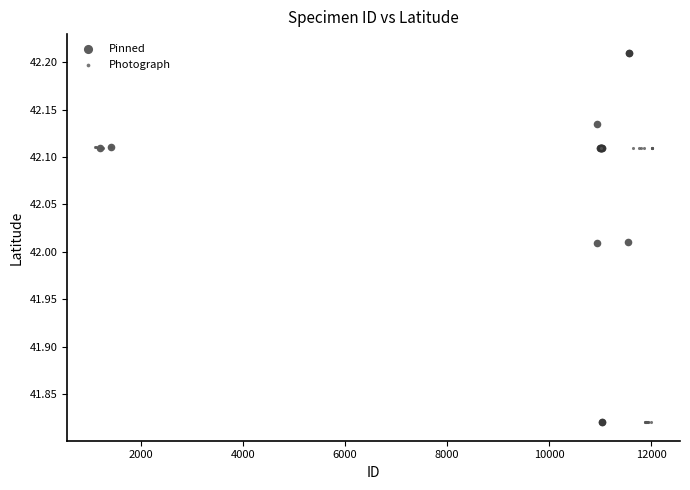

Which series contains the highest Y value?

Pinned